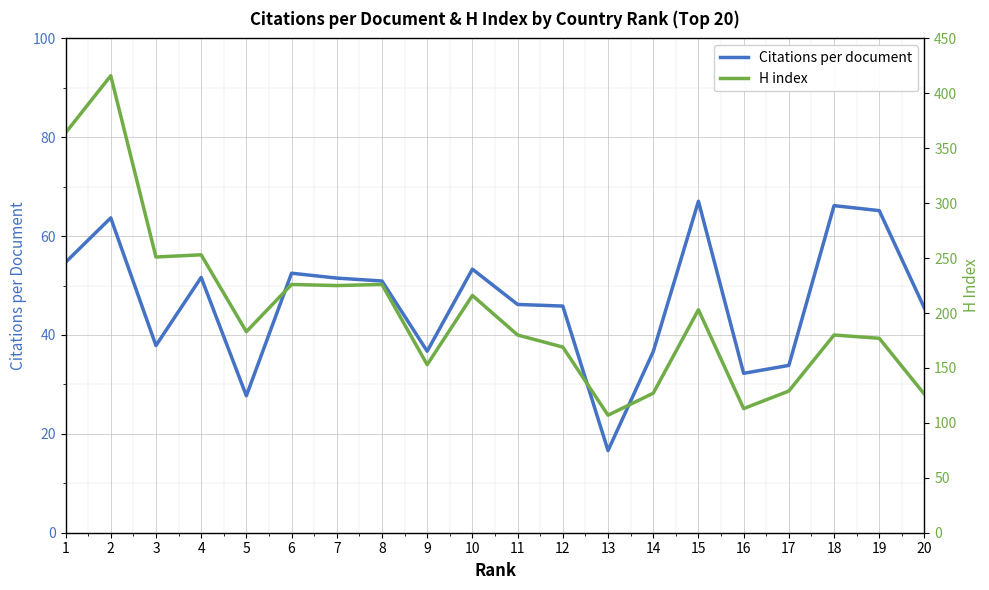

Which category has the lowest value in the Citations per document series?

13